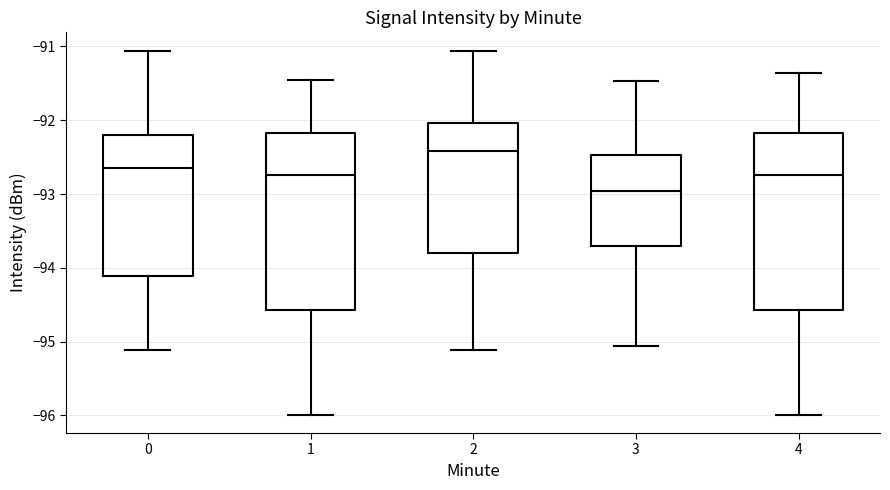

Reading left to right, transcribe this box plot: for each box, give where its median line is, the range the box spans, and where its two whiskers end, as read against the y-axis. The values are not printed on the chart, so give them approximately, as read against the axis.

0: median -92.6, box -94.1 to -92.2, whiskers -95.1 to -91.1
1: median -92.7, box -94.6 to -92.2, whiskers -96.0 to -91.5
2: median -92.4, box -93.8 to -92.0, whiskers -95.1 to -91.1
3: median -93.0, box -93.7 to -92.5, whiskers -95.1 to -91.5
4: median -92.7, box -94.6 to -92.2, whiskers -96.0 to -91.4